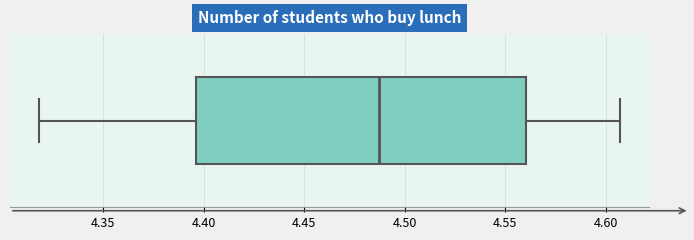

Transcribe this box plot: give where the median line is, the range the box spans, and where the two whiskers end, as read against the x-axis. The values are not printed on the chart, so give them approximately, as read against the axis.

median 4.485, box 4.395 to 4.560, whiskers 4.320 to 4.605